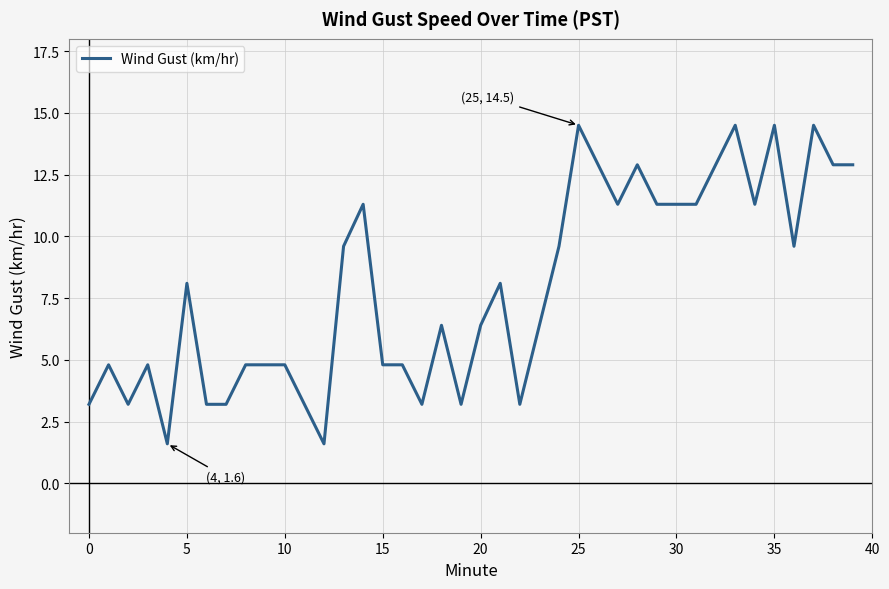

How many lines are shown in the chart?

1